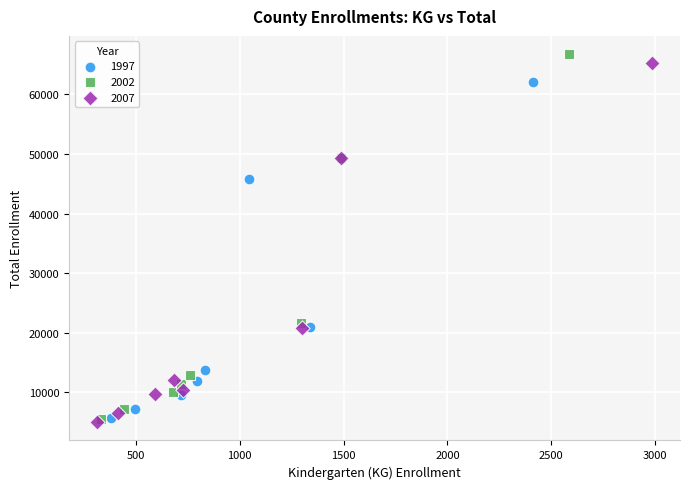

Which series has the widest spread of Y values?

2002